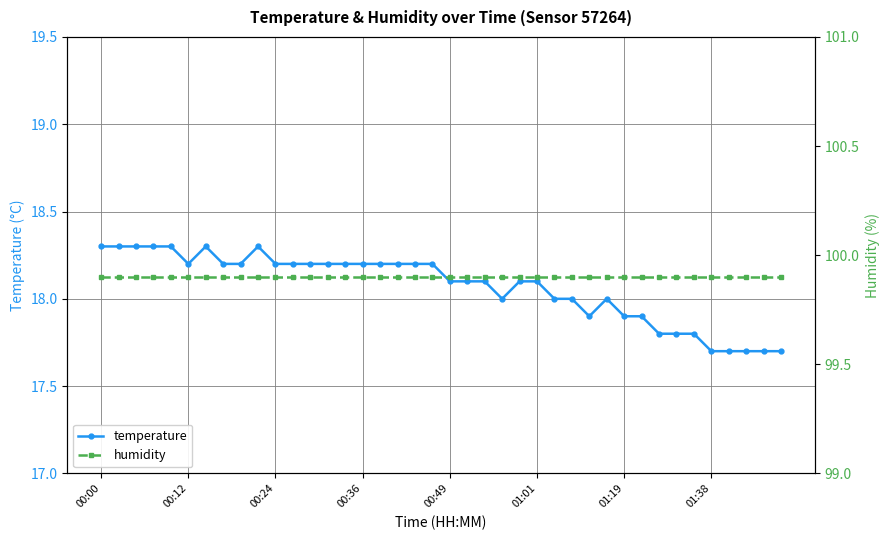

True or false: humidity has a value of 99.9 at 21.

True